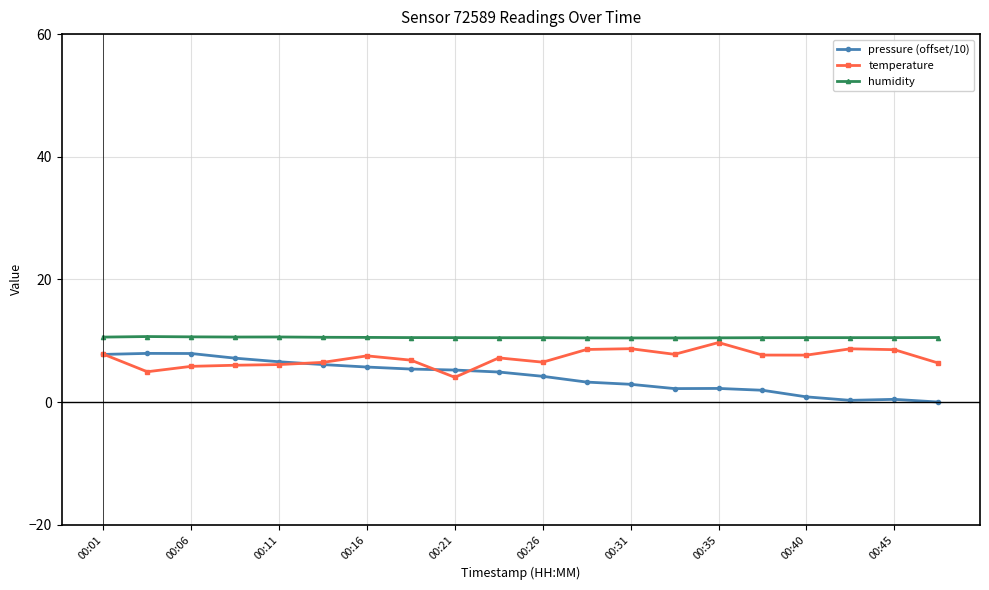

Which series has the largest total across all categories?

humidity